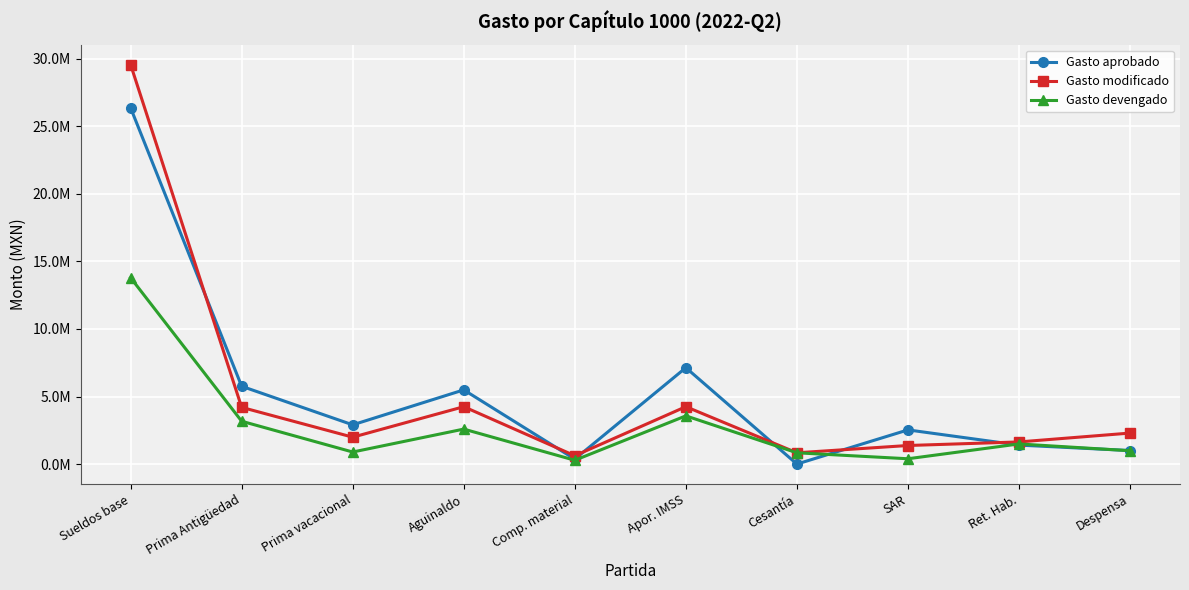

What is the difference between the maximum and minimum values in the Gasto modificado series?

28958221.2